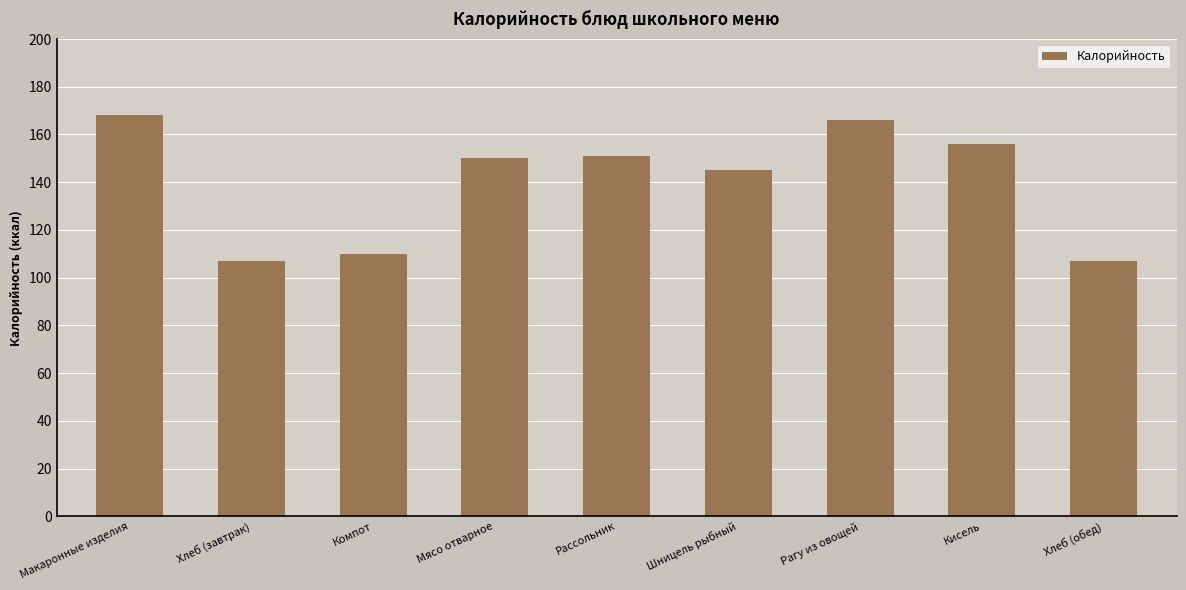

What is the smallest value displayed?

107